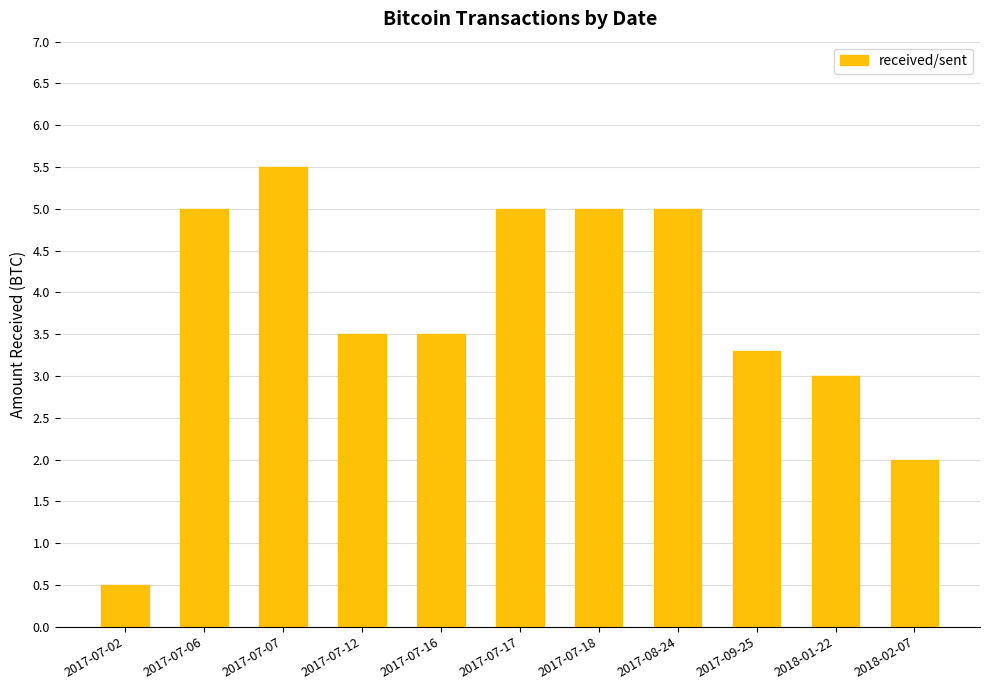

True or false: the data shows 6.6 at 2017-07-06.

False